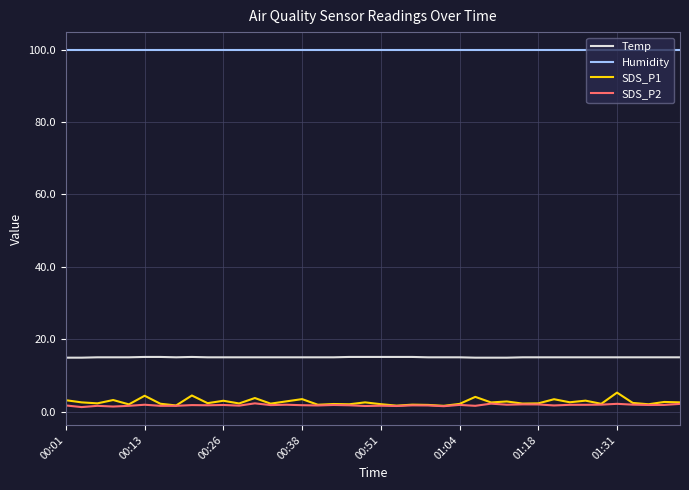

True or false: Humidity and SDS_P2 cross at least once.

False